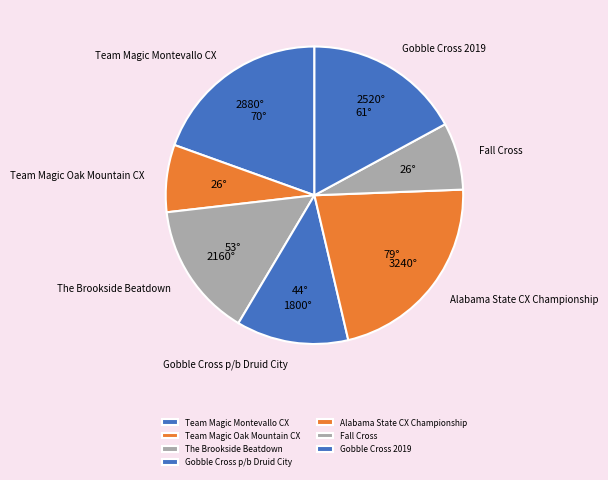

Does Team Magic Montevallo CX account for over 50% of the chart?

No